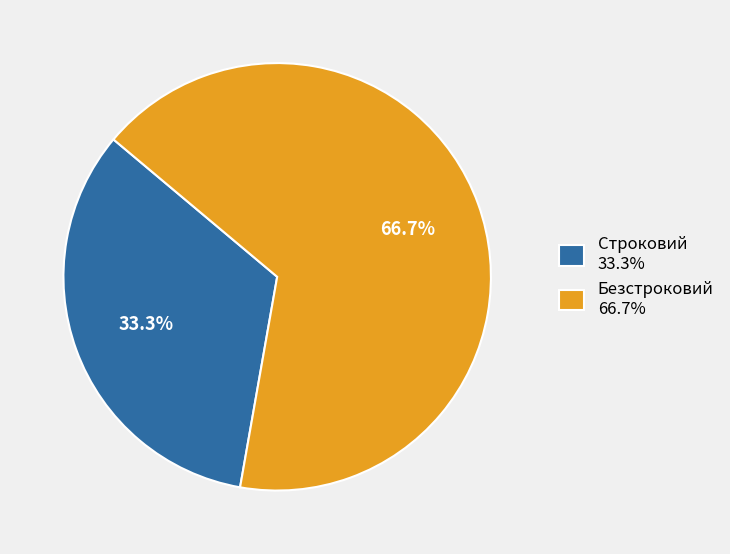

Combined, do Безстроковий and Строковий account for over 50%?

Yes